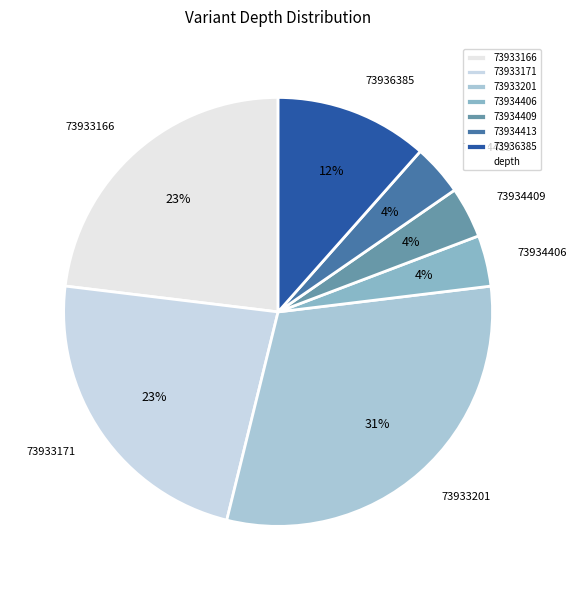

Is 73934413 the majority of the pie?

No